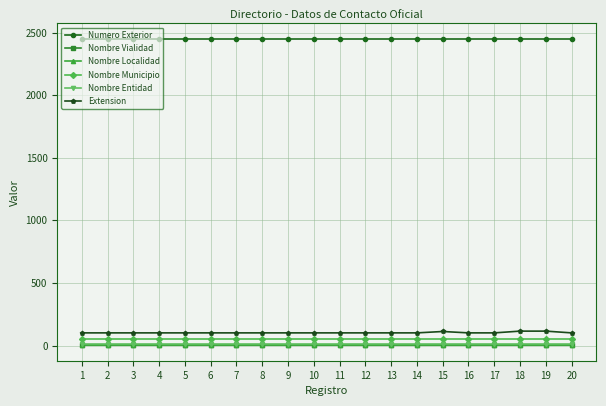

The Extension series shows 101 at 1. True or false?

True